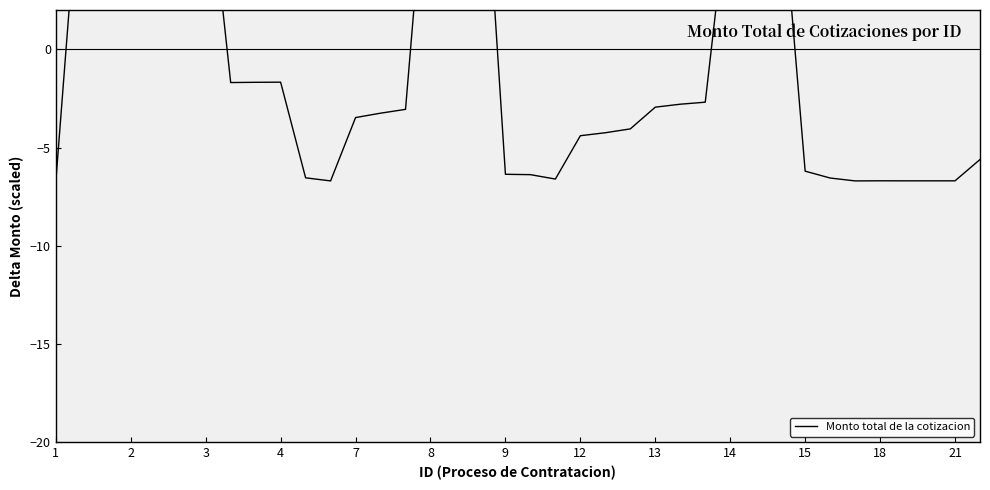

What is the minimum value shown in the chart?

-6.7